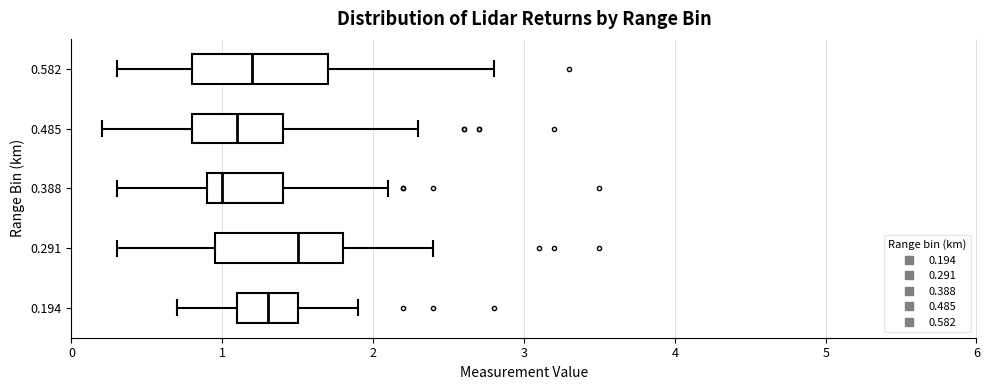

Reading bottom to top, transcribe this box plot: for each box, give where its median line is, the range the box spans, and where its two whiskers end, as read against the x-axis. The values are not printed on the chart, so give them approximately, as read against the axis.

0.194: median 1.3, box 1.1 to 1.5, whiskers 0.7 to 1.9
0.291: median 1.5, box 1.0 to 1.8, whiskers 0.3 to 2.4
0.388: median 1.0, box 0.9 to 1.4, whiskers 0.3 to 2.1
0.485: median 1.1, box 0.8 to 1.4, whiskers 0.2 to 2.3
0.582: median 1.2, box 0.8 to 1.7, whiskers 0.3 to 2.8